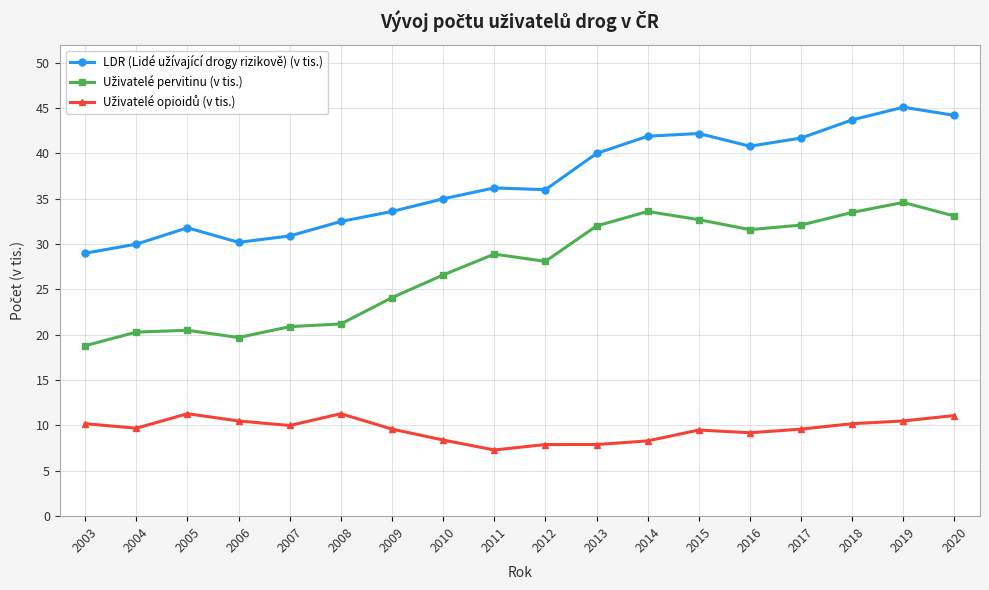

What is the difference between the highest and lowest values at 2018?

33.5